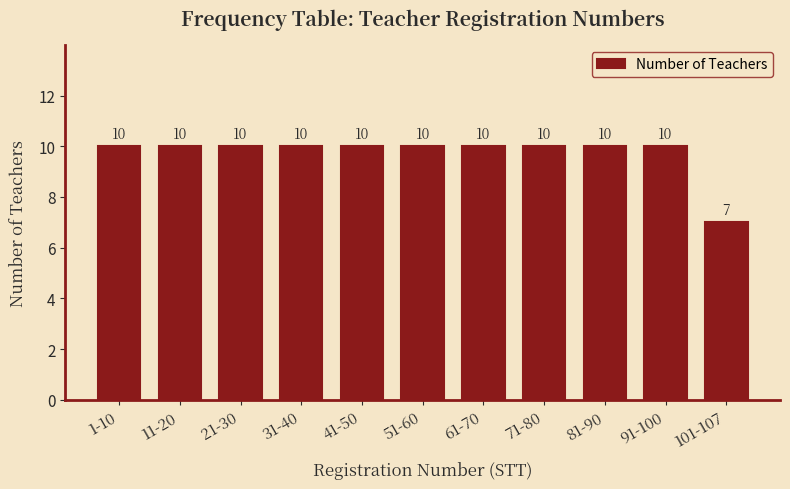

Reading left to right, transcribe all the data shown in this chart.

10	10	10	10	10	10	10	10	10	10	7